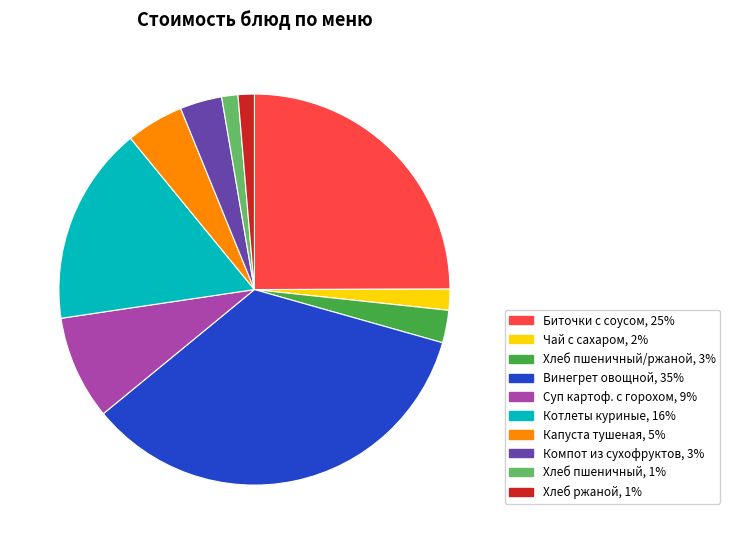

Is there any slice that represents more than half of the pie?

No